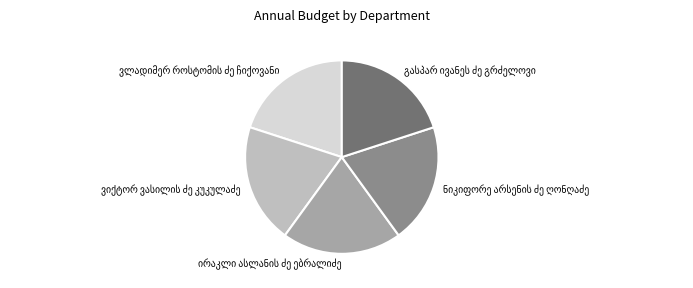

Does any single category account for the majority?

No